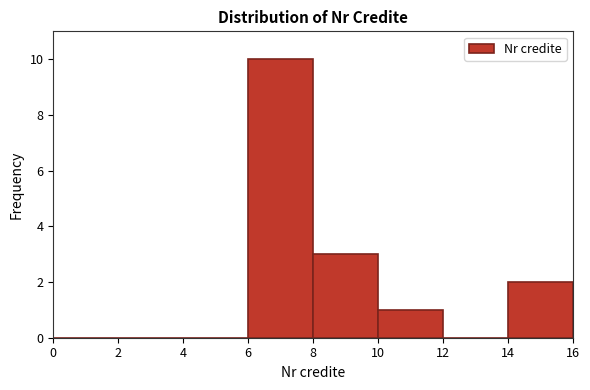

Which range on the x-axis has the tallest bar?

6 to 8